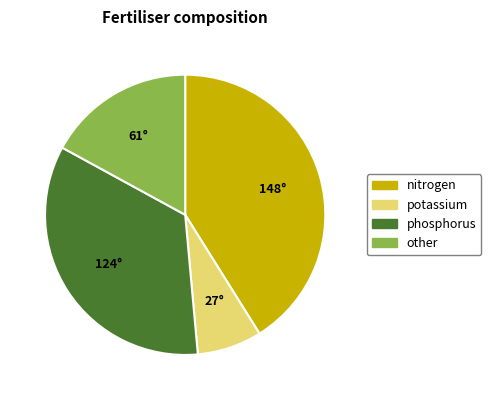

How many segments does this pie chart have?

4